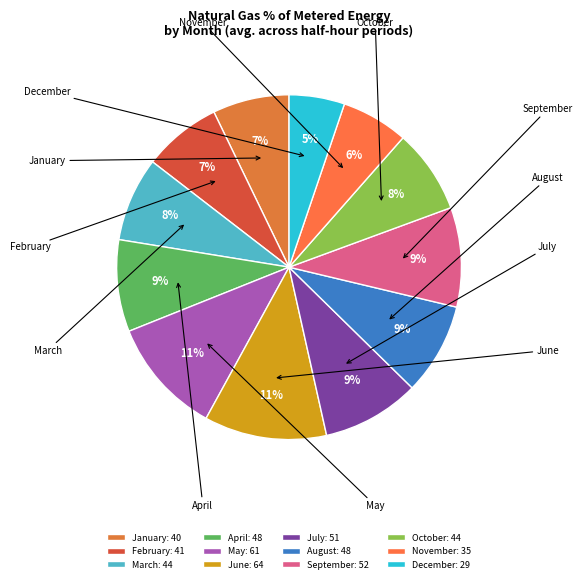

Is it true that July is 9% of the pie?

True